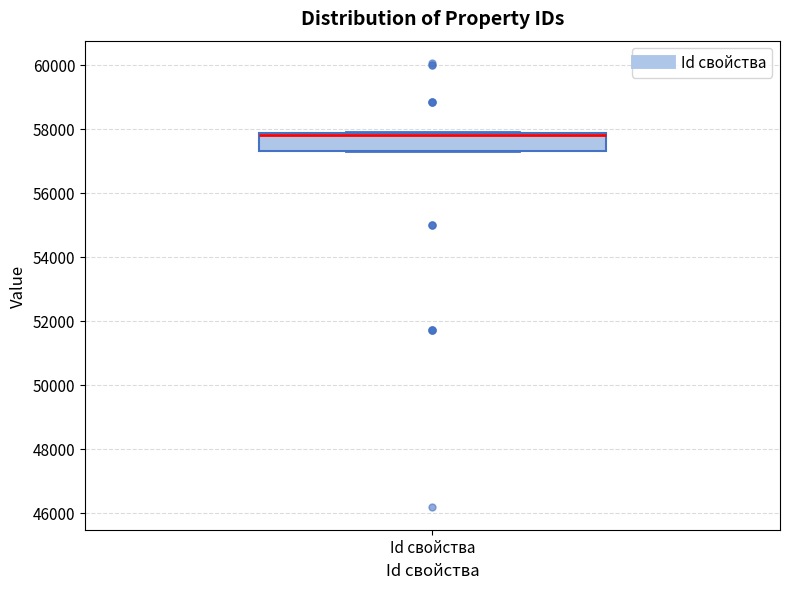

Where is the upper edge of the box for Id свойства on the y-axis? The values are not printed on the chart, so give them approximately, as read against the axis.

57800